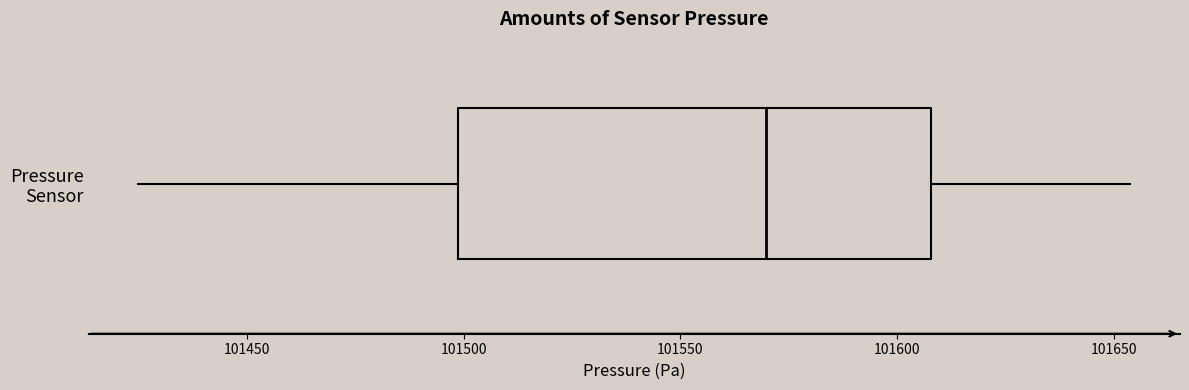

Transcribe this box plot: give where the median line is, the range the box spans, and where the two whiskers end, as read against the x-axis. The values are not printed on the chart, so give them approximately, as read against the axis.

median 101570, box 101500 to 101610, whiskers 101425 to 101655